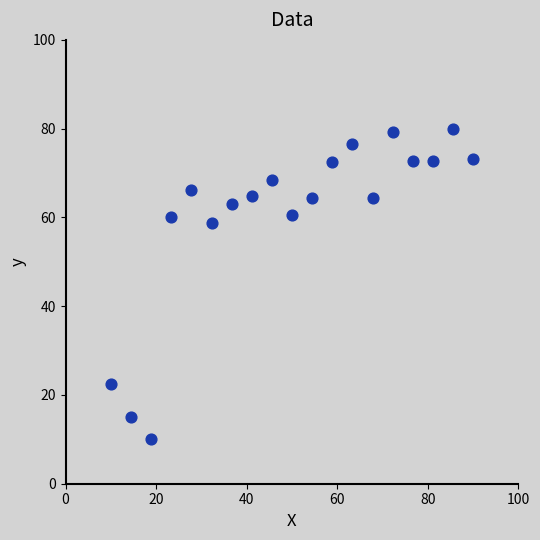

What Y value in the scatter plot is closest to 45?

58.8